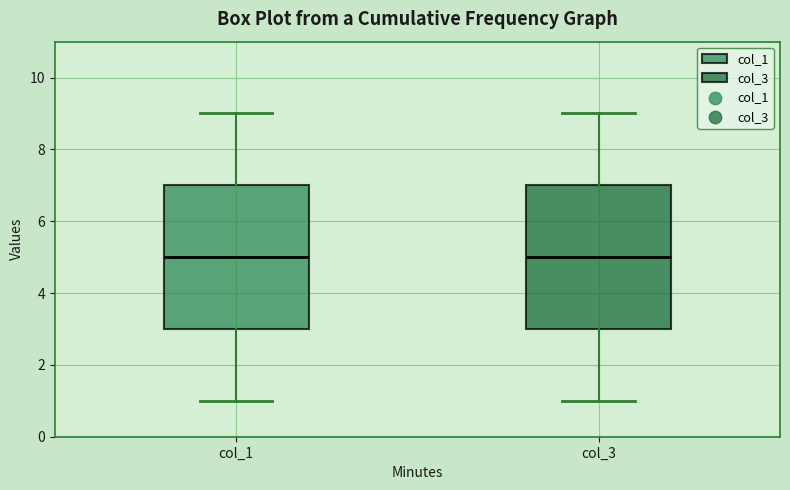

Reading left to right, transcribe this box plot: for each box, give where its median line is, the range the box spans, and where its two whiskers end, as read against the y-axis. The values are not printed on the chart, so give them approximately, as read against the axis.

col_1: median 5, box 3 to 7, whiskers 1 to 9
col_3: median 5, box 3 to 7, whiskers 1 to 9